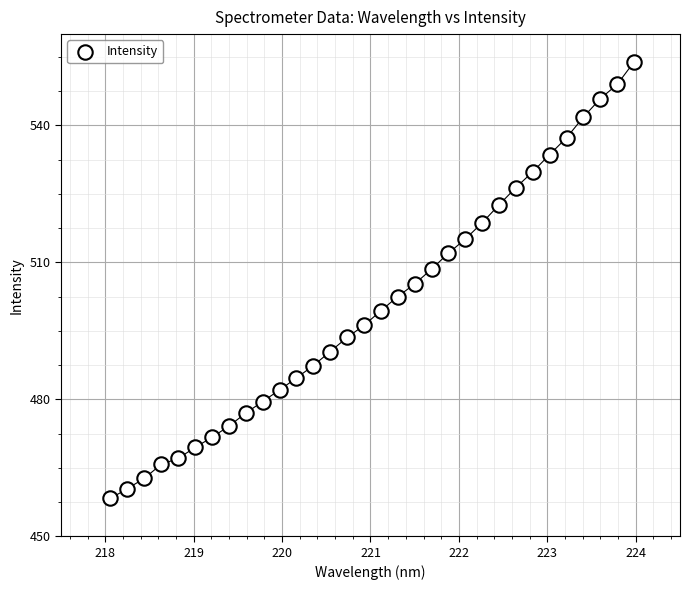

What is the range of Y values (max minus min)?

95.6